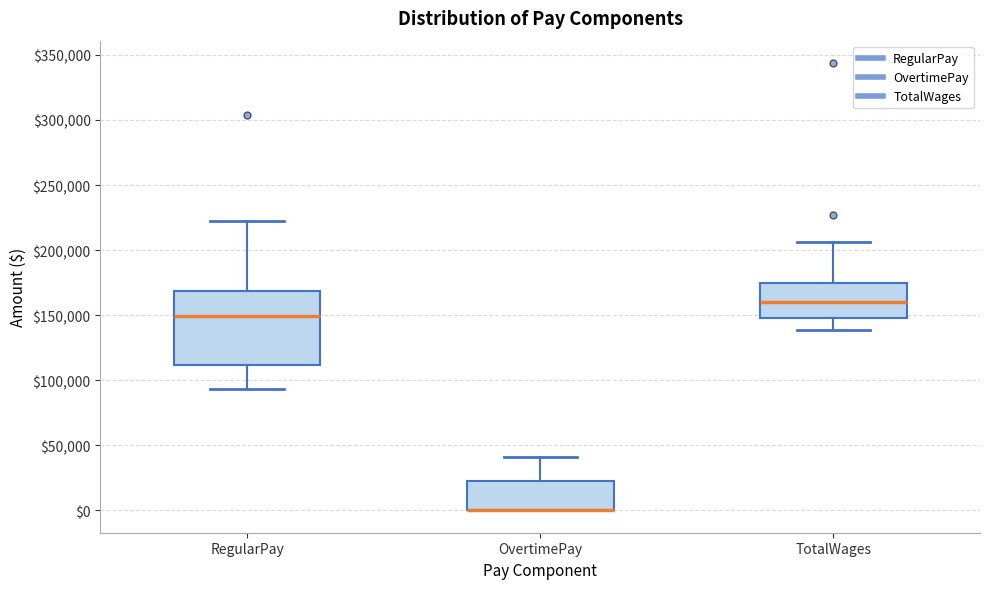

Reading left to right, transcribe this box plot: for each box, give where its median line is, the range the box spans, and where its two whiskers end, as read against the y-axis. The values are not printed on the chart, so give them approximately, as read against the axis.

RegularPay: median 150000, box 110000 to 170000, whiskers 95000 to 220000
OvertimePay: median 0 (drawn on the box's lower edge), box 0 to 20000, whiskers 0 to 40000
TotalWages: median 160000, box 150000 to 175000, whiskers 140000 to 205000